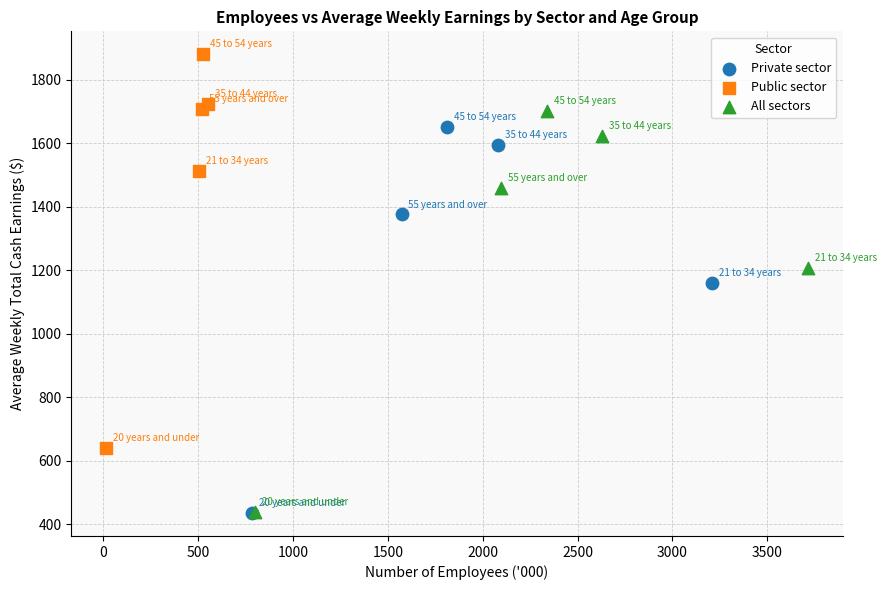

Which series has the widest spread of Y values?

All sectors